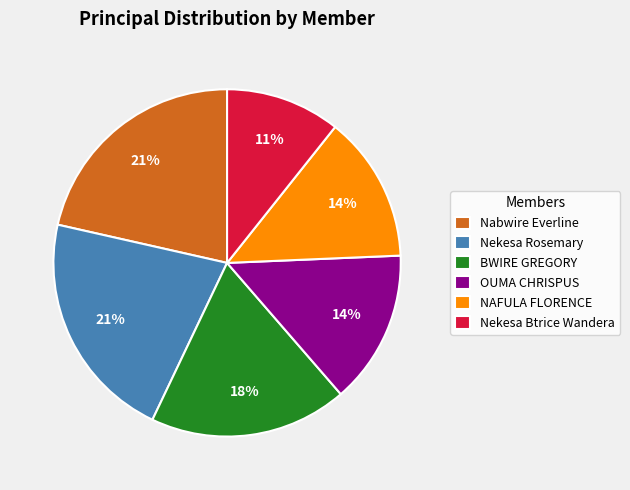

What is the smallest slice in the pie chart?

Nekesa Btrice Wandera